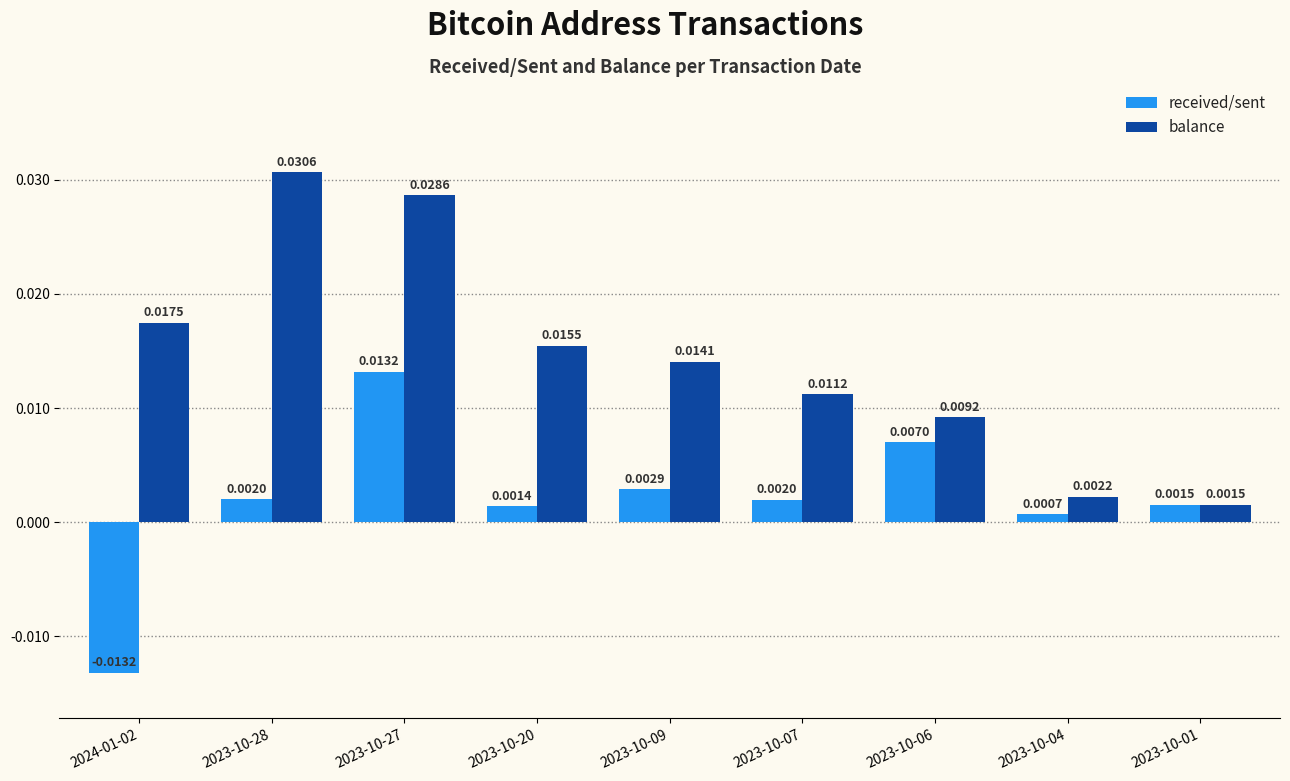

Where is received/sent nearest to the value 0?

2023-10-04